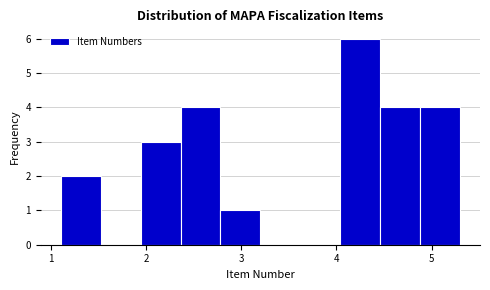

Reading left to right, transcribe this chart: for each bar, give the range it covers on the x-axis and its height. Neither the bar edges nor the heights are printed on the chart, so give them approximately, as read against the axes.

1.10 to 1.52: 2
1.52 to 1.94: 0
1.94 to 2.36: 3
2.36 to 2.78: 4
2.78 to 3.20: 1
3.20 to 3.62: 0
3.62 to 4.04: 0
4.04 to 4.46: 6
4.46 to 4.88: 4
4.88 to 5.30: 4